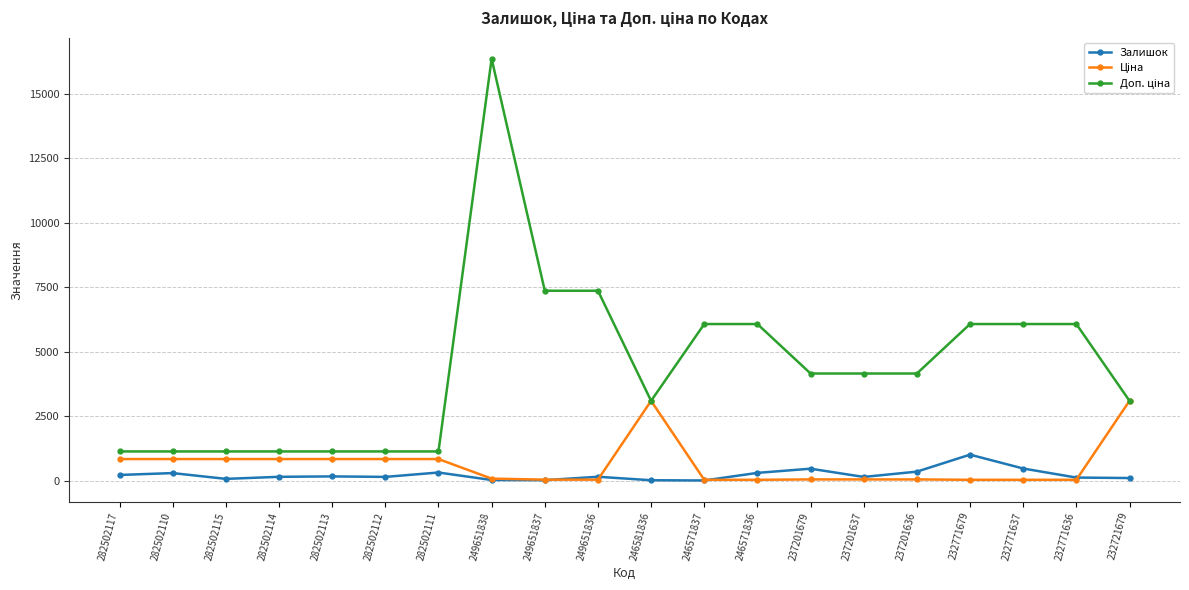

How many lines are shown in the chart?

3